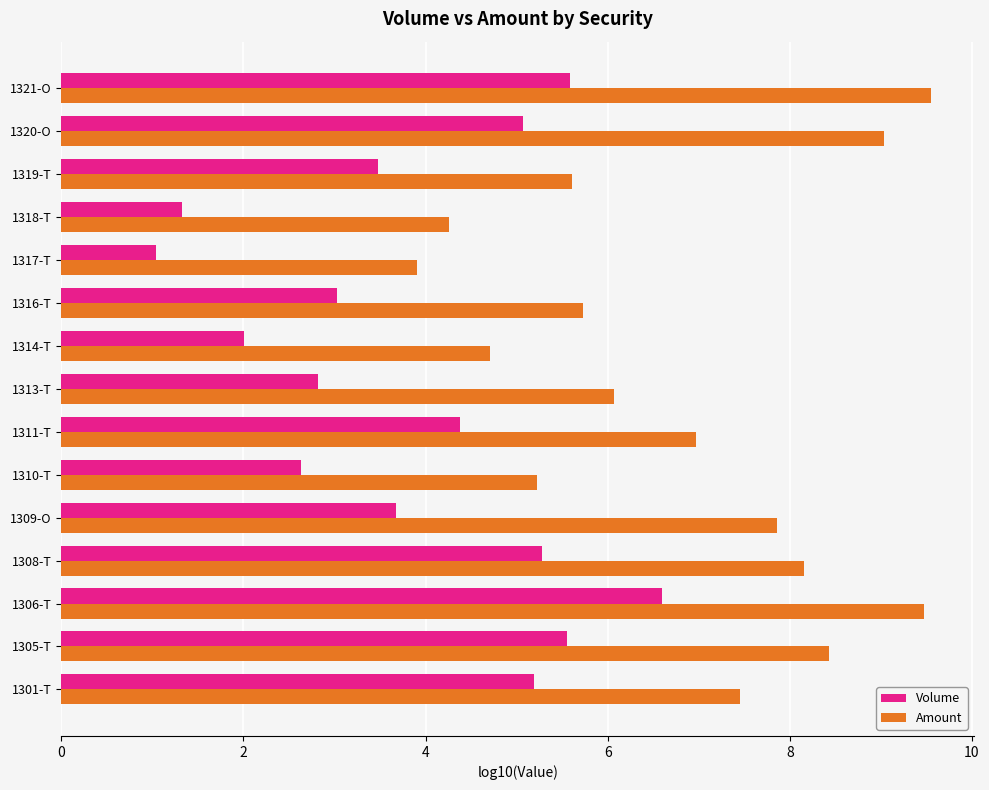

What is the difference between the second highest and minimum values in the Volume series?

4.5